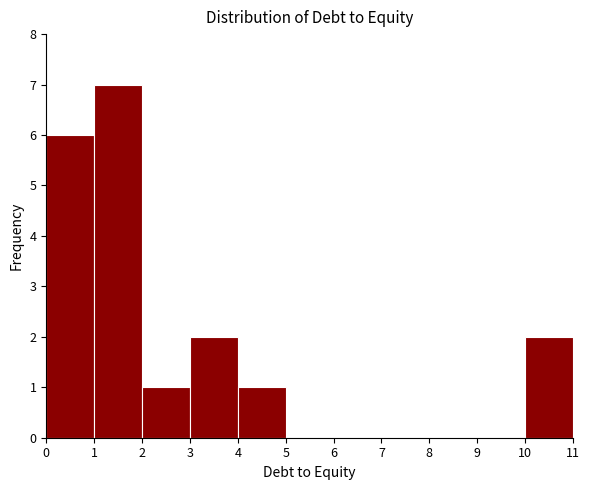

Reading left to right, list every bar in this chart as the range it spans on the x-axis followed by its height. The values are not printed on the chart, so give them approximately, as read against the axis.

0 to 1: 6
1 to 2: 7
2 to 3: 1
3 to 4: 2
4 to 5: 1
5 to 6: 0
6 to 7: 0
7 to 8: 0
8 to 9: 0
9 to 10: 0
10 to 11: 2